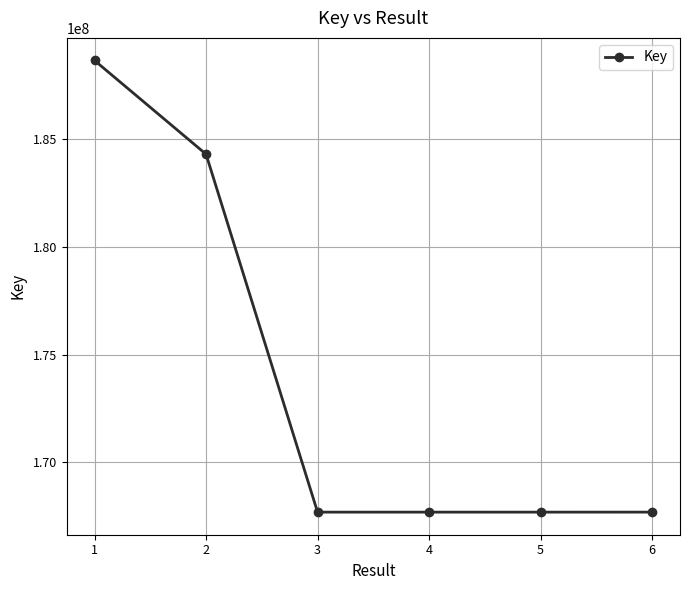

At which label is the value closest to 178165682?

2